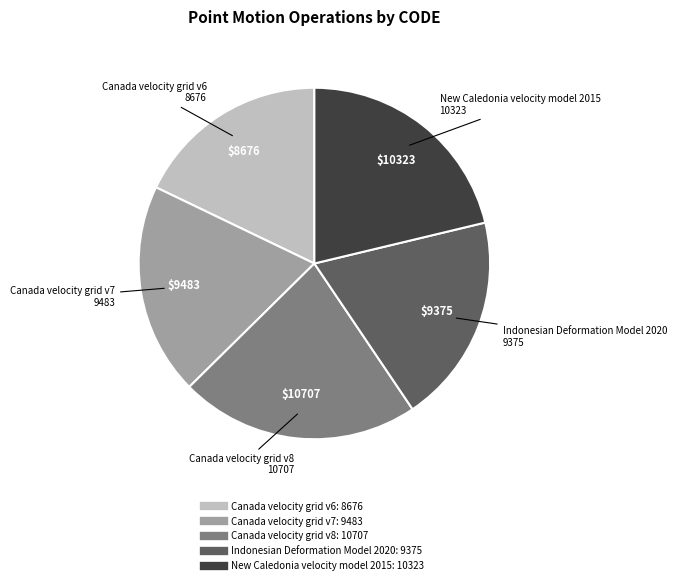

Combined, do Indonesian Deformation Model 2020 and Canada velocity grid v8 account for over 50%?

No